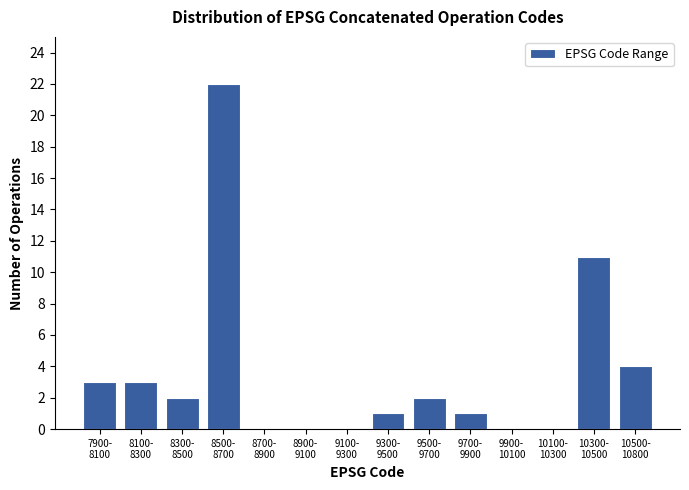

What is the sum of all values?

49